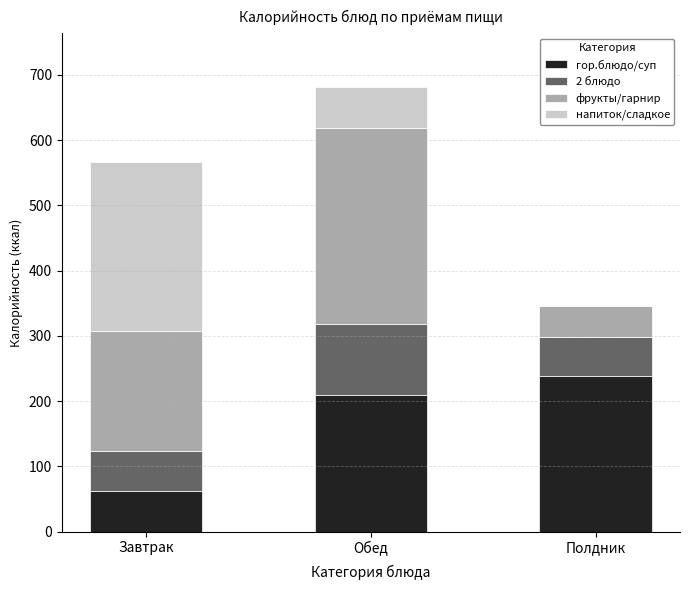

What is the average value of the гор.блюдо/суп series?

170